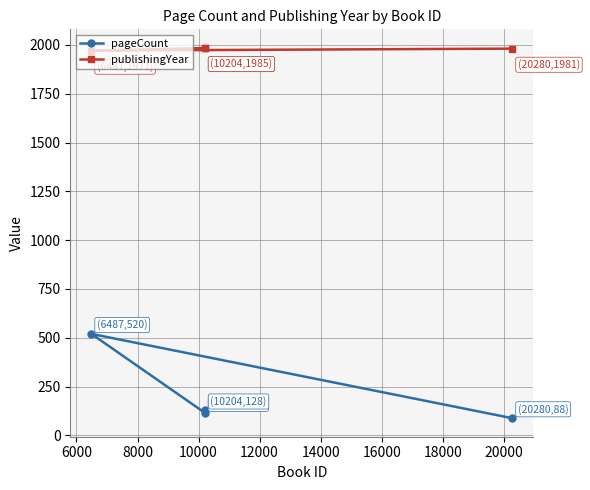

What is the value of the pageCount point at the 2nd from the left?

116